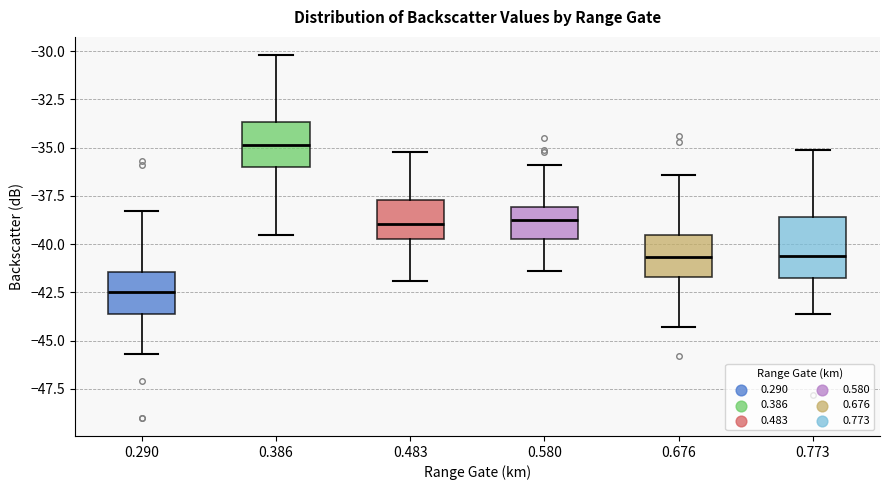

Reading left to right, transcribe this box plot: for each box, give where its median line is, the range the box spans, and where its two whiskers end, as read against the y-axis. The values are not printed on the chart, so give them approximately, as read against the axis.

0.290: median -42.5, box -43.5 to -41.5, whiskers -45.5 to -38.5
0.386: median -35.0, box -36.0 to -33.5, whiskers -39.5 to -30.0
0.483: median -39.0, box -39.5 to -37.5, whiskers -42.0 to -35.0
0.580: median -38.5, box -39.5 to -38.0, whiskers -41.5 to -36.0
0.676: median -40.5, box -41.5 to -39.5, whiskers -44.5 to -36.5
0.773: median -40.5, box -42.0 to -38.5, whiskers -43.5 to -35.0